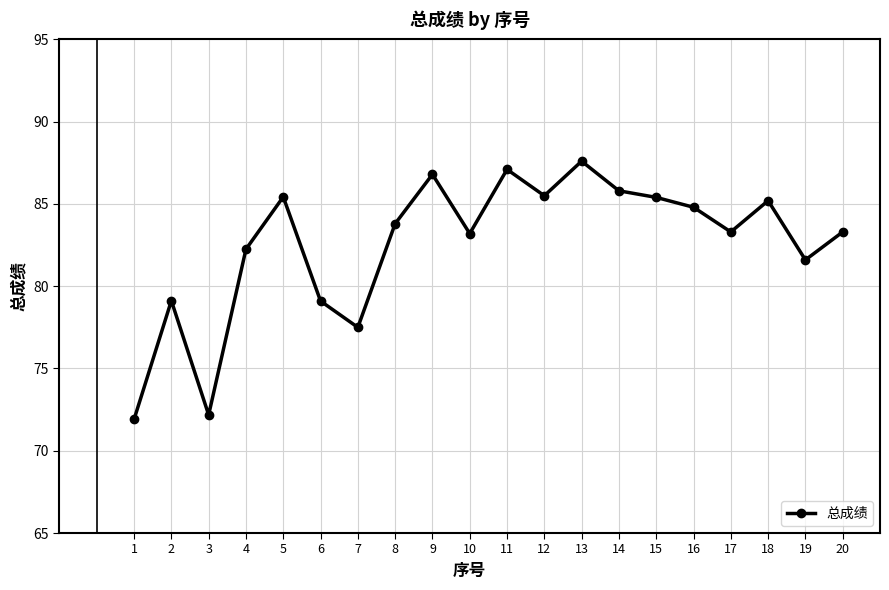

What is the ratio of the value at 16 to the value at 13?

1.0